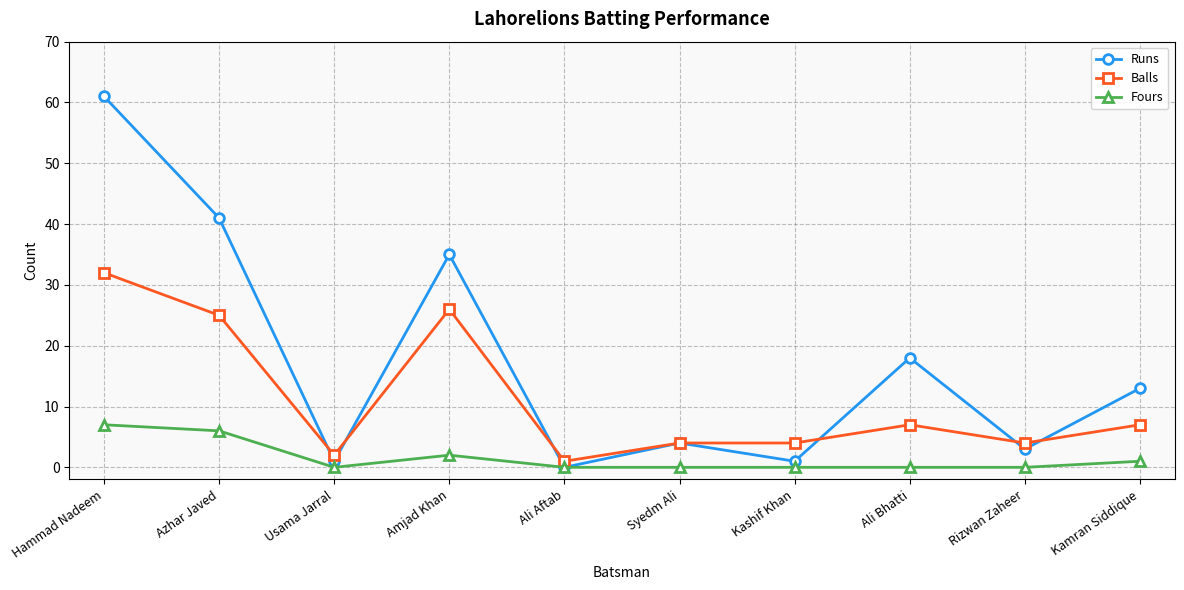

What is the total value across all series at Amjad Khan?

63